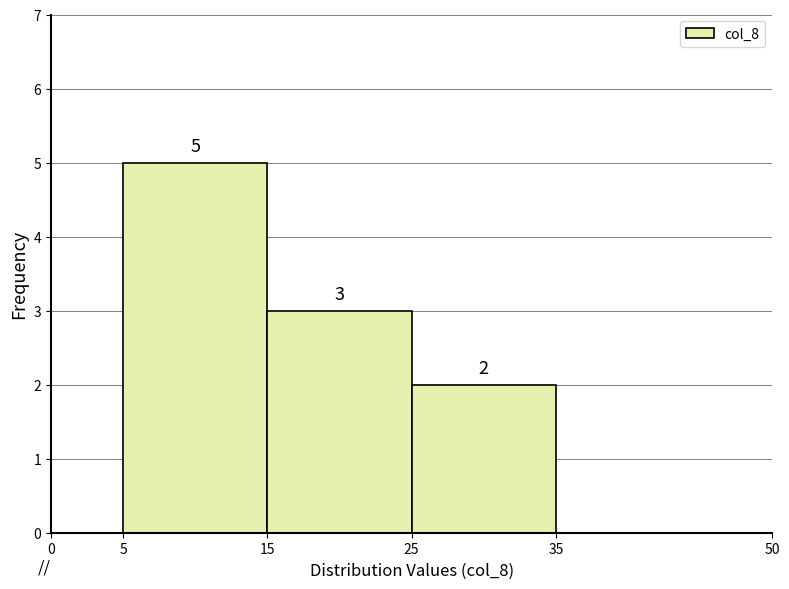

Over which range of the x-axis is the bar tallest?

5 to 15